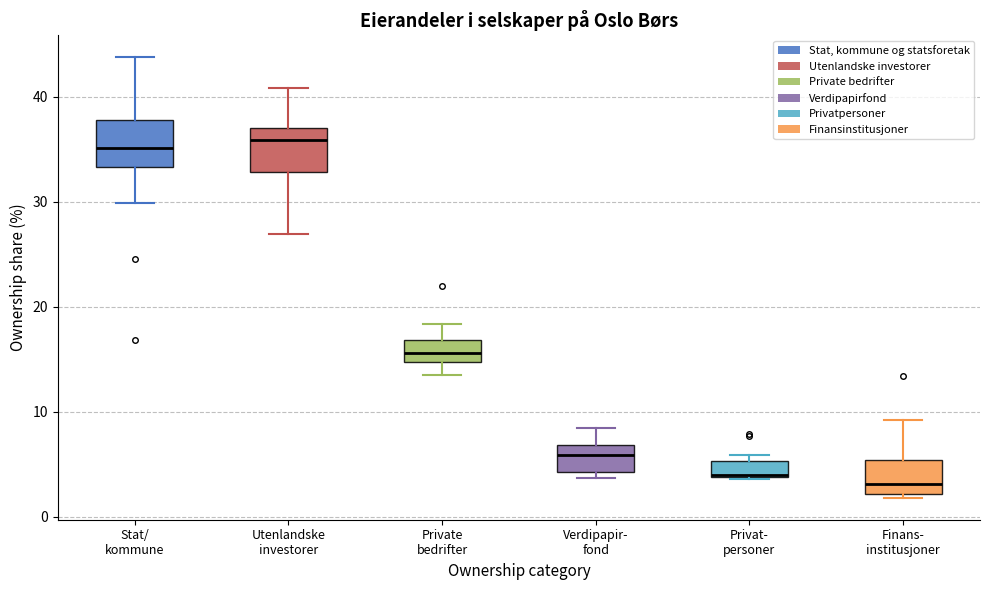

Where is the upper edge of the box for Private bedrifter on the y-axis? The values are not printed on the chart, so give them approximately, as read against the axis.

17